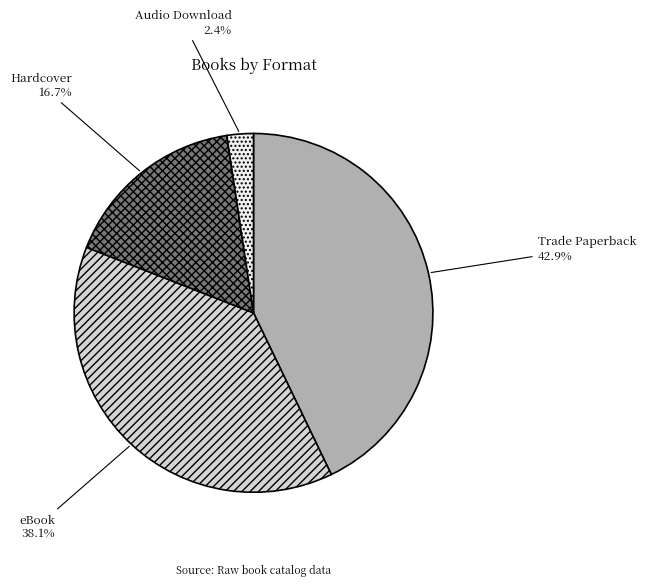

Approximately how many times larger is the value at Trade Paperback compared to Hardcover?

2.6